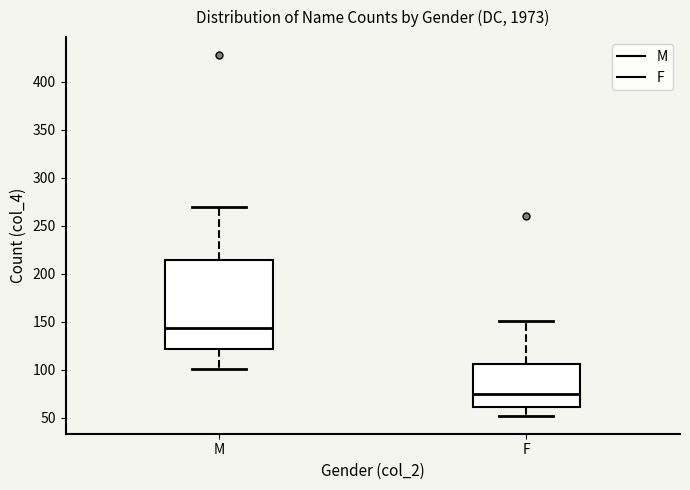

Reading left to right, transcribe this box plot: for each box, give where its median line is, the range the box spans, and where its two whiskers end, as read against the y-axis. The values are not printed on the chart, so give them approximately, as read against the axis.

M: median 145, box 120 to 215, whiskers 100 to 270
F: median 75, box 60 to 105, whiskers 50 to 150